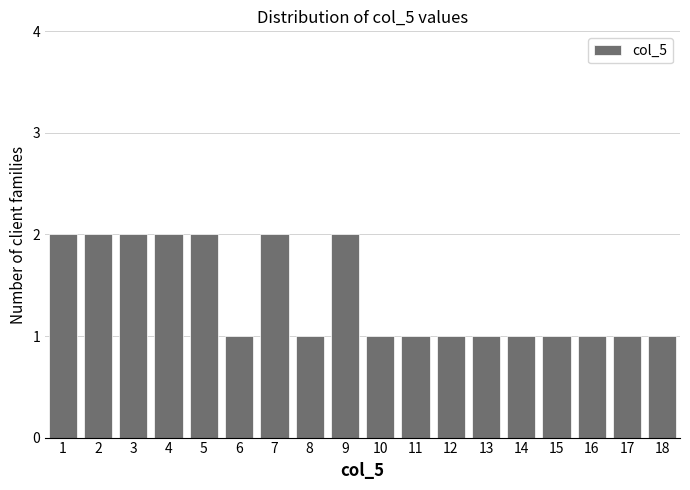

Reading left to right, list all the values displayed in this chart.

1=2	2=2	3=2	4=2	5=2	6=1	7=2	8=1	9=2	10=1	11=1	12=1	13=1	14=1	15=1	16=1	17=1	18=1